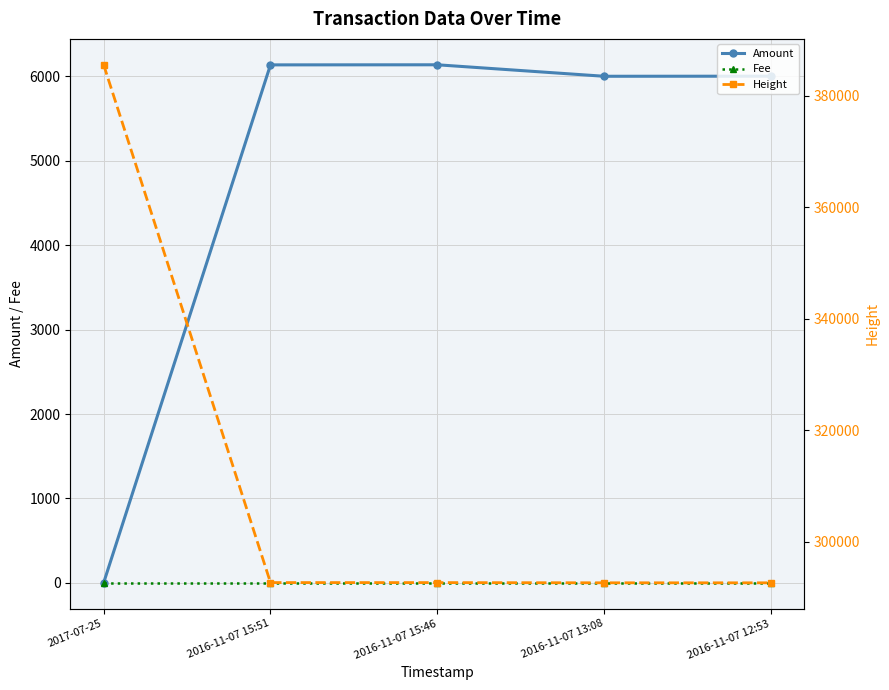

Which series has the widest spread of values?

Height